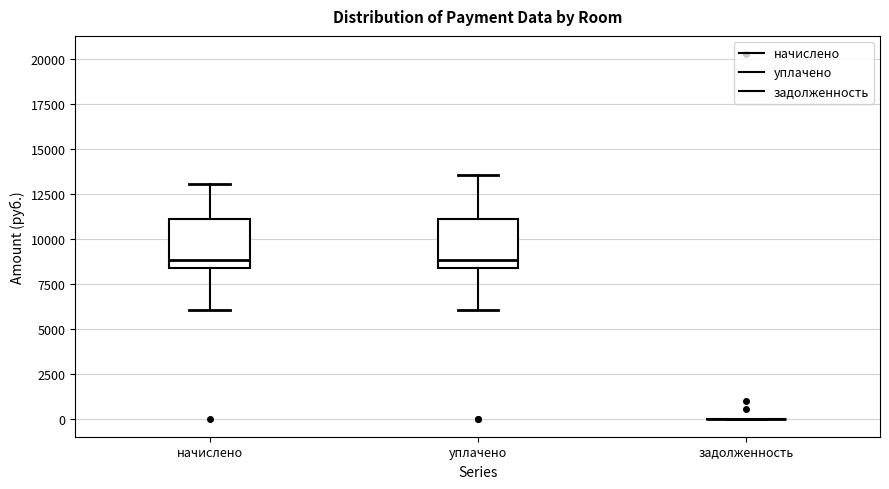

Where is the lower edge of the box for начислено on the y-axis? The values are not printed on the chart, so give them approximately, as read against the axis.

8500